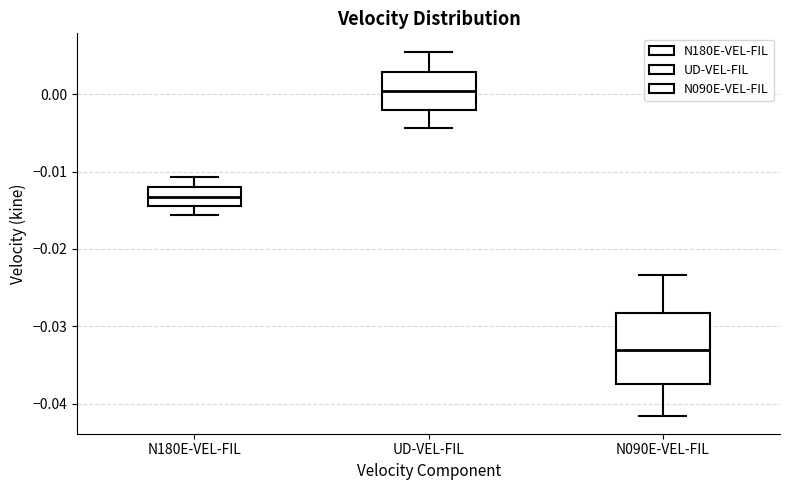

Which box has the lowest median line?

N090E-VEL-FIL